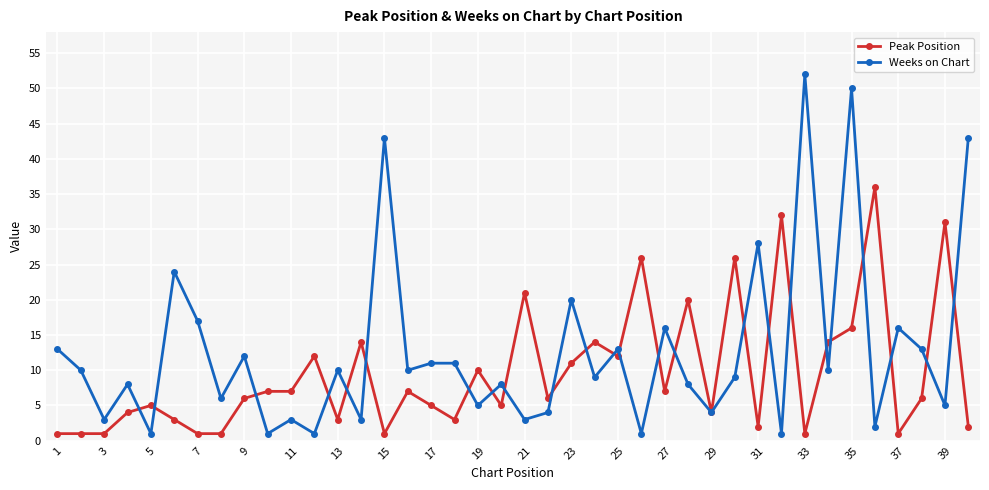

True or false: Weeks on Chart has more than 1 points higher than both neighbors.

True